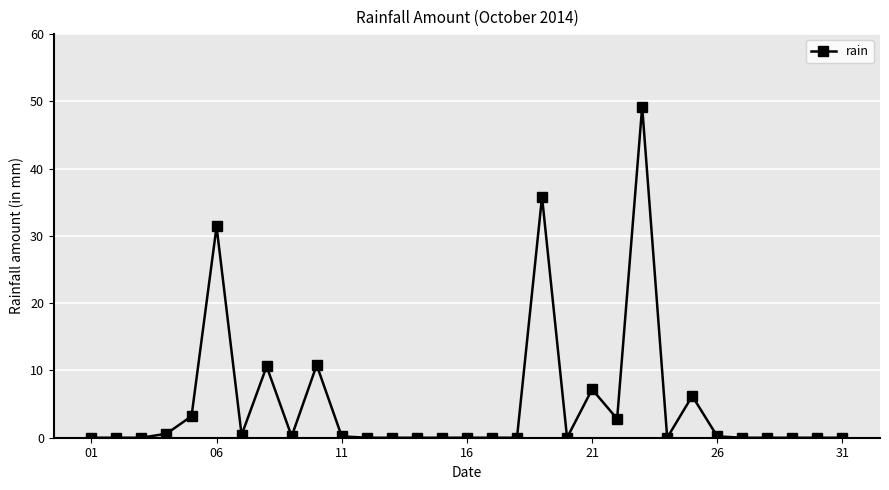

What is the greatest value displayed?

49.2